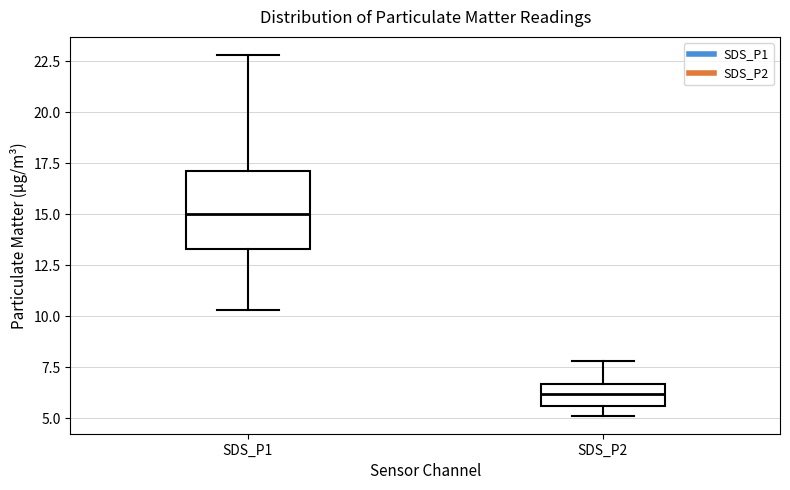

Where is the upper edge of the box for SDS_P2 on the y-axis? The values are not printed on the chart, so give them approximately, as read against the axis.

6.5